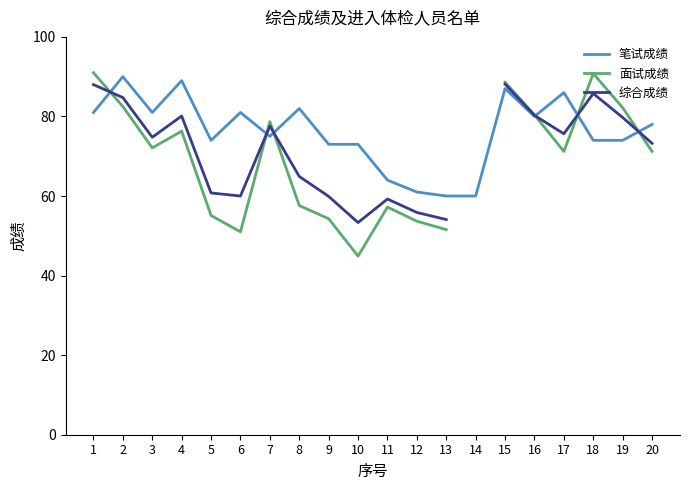

The value of 面试成绩 at 13 is 51.6. True or false?

True